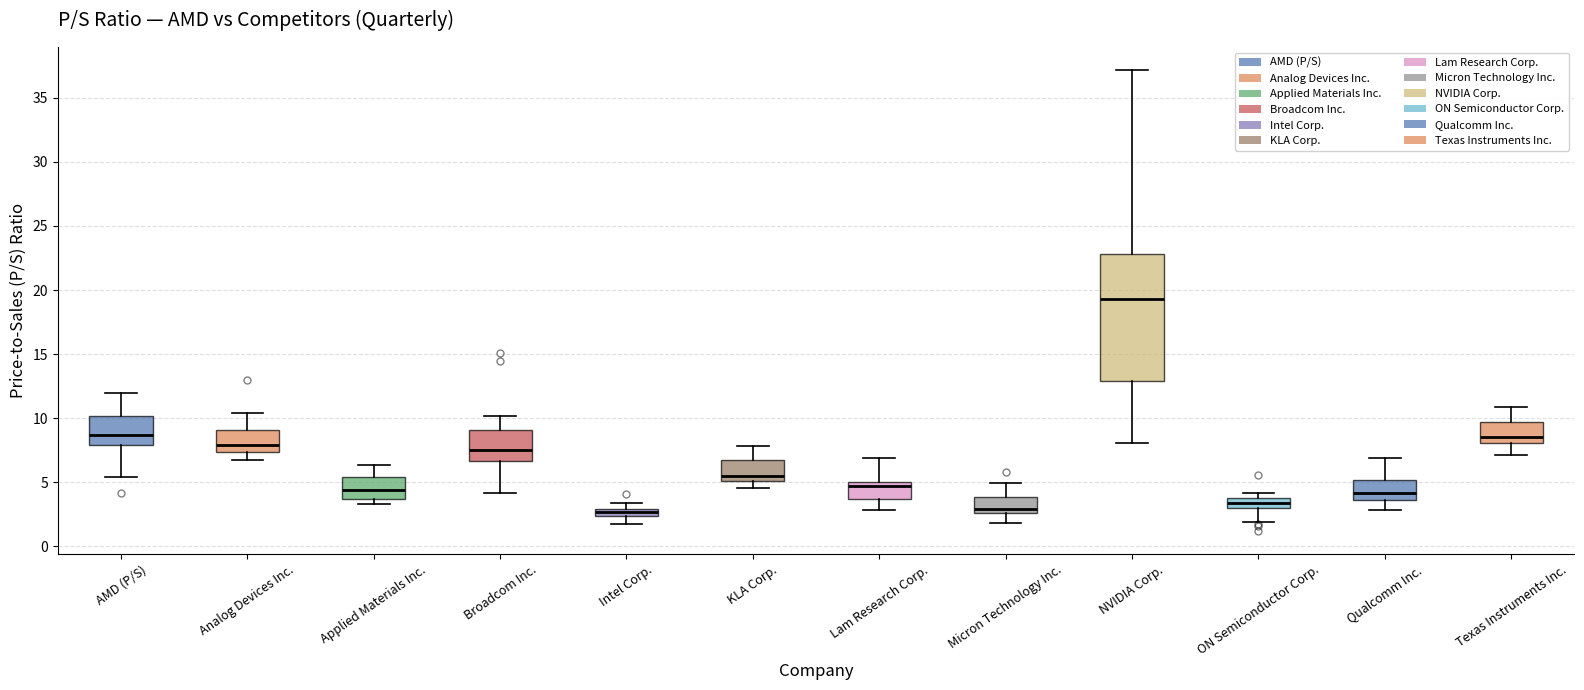

Which box's median line is the highest?

NVIDIA Corp.